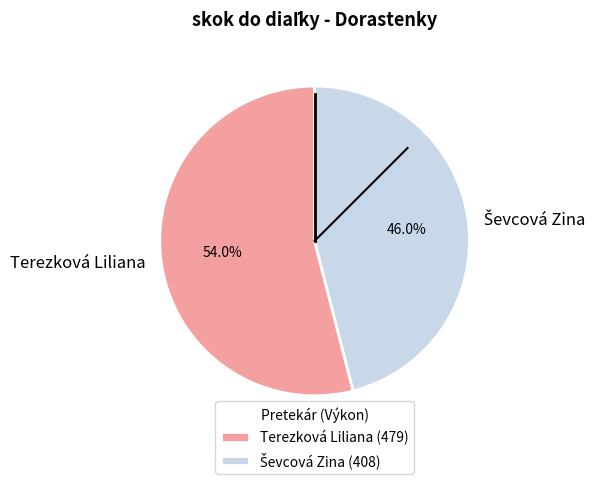

Is there any slice that represents more than half of the pie?

Yes